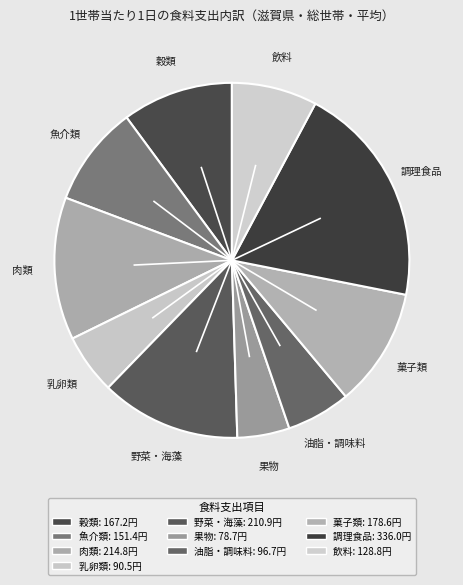

Which slice is the smallest?

果物